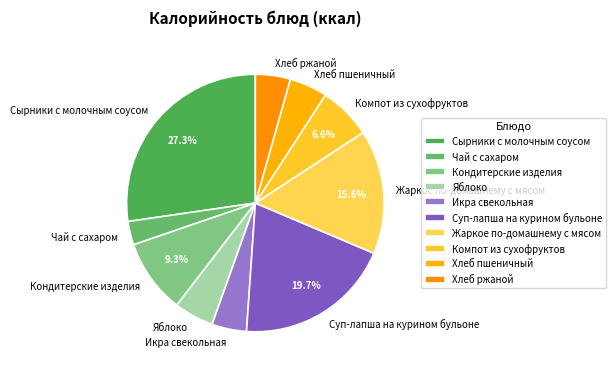

Is Сырники с молочным соусом the majority of the pie?

No